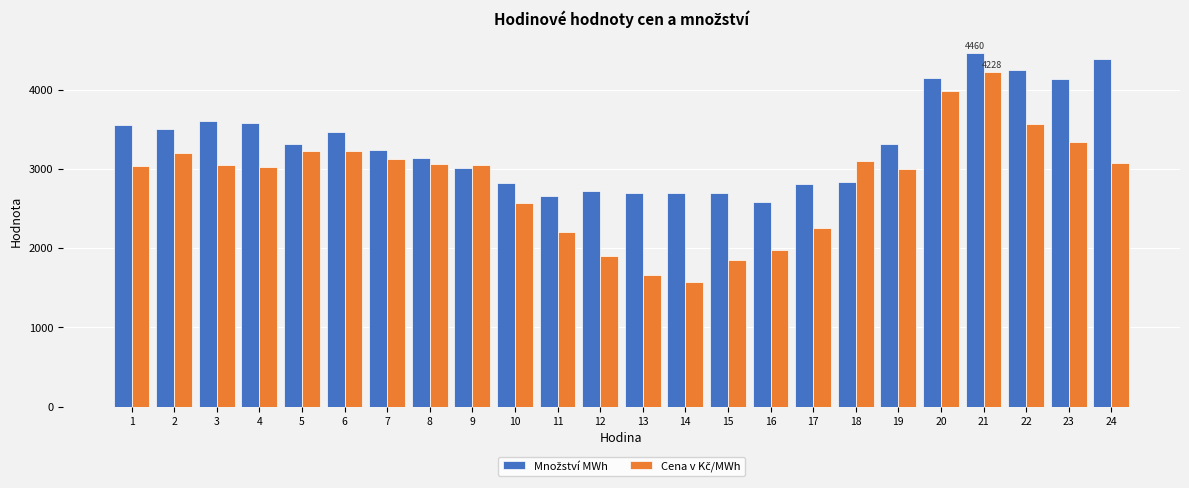

What is the spread (max minus min) of values at 5?

80.5